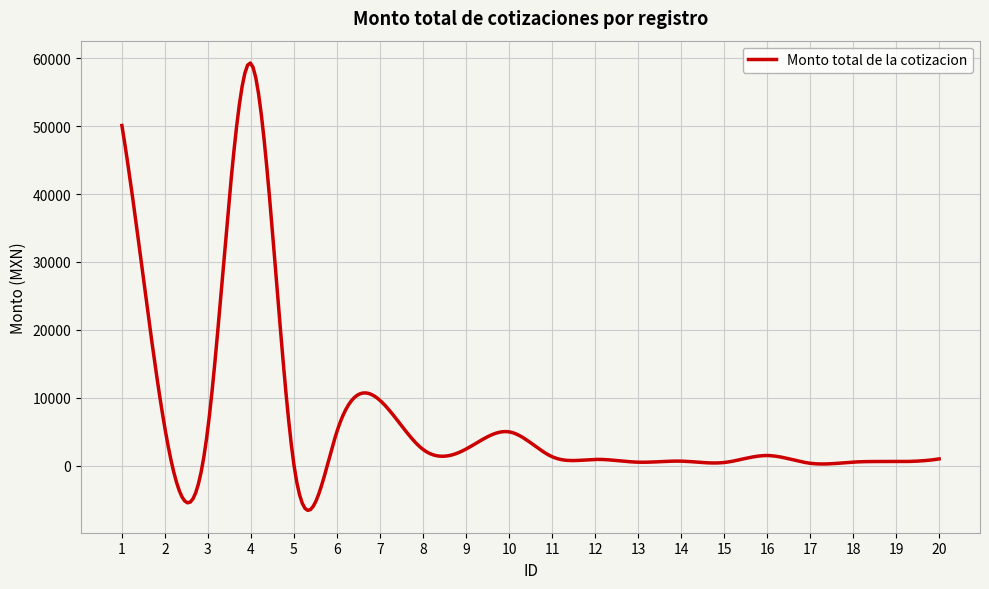

What is the minimum value shown in the chart?

-6573.7